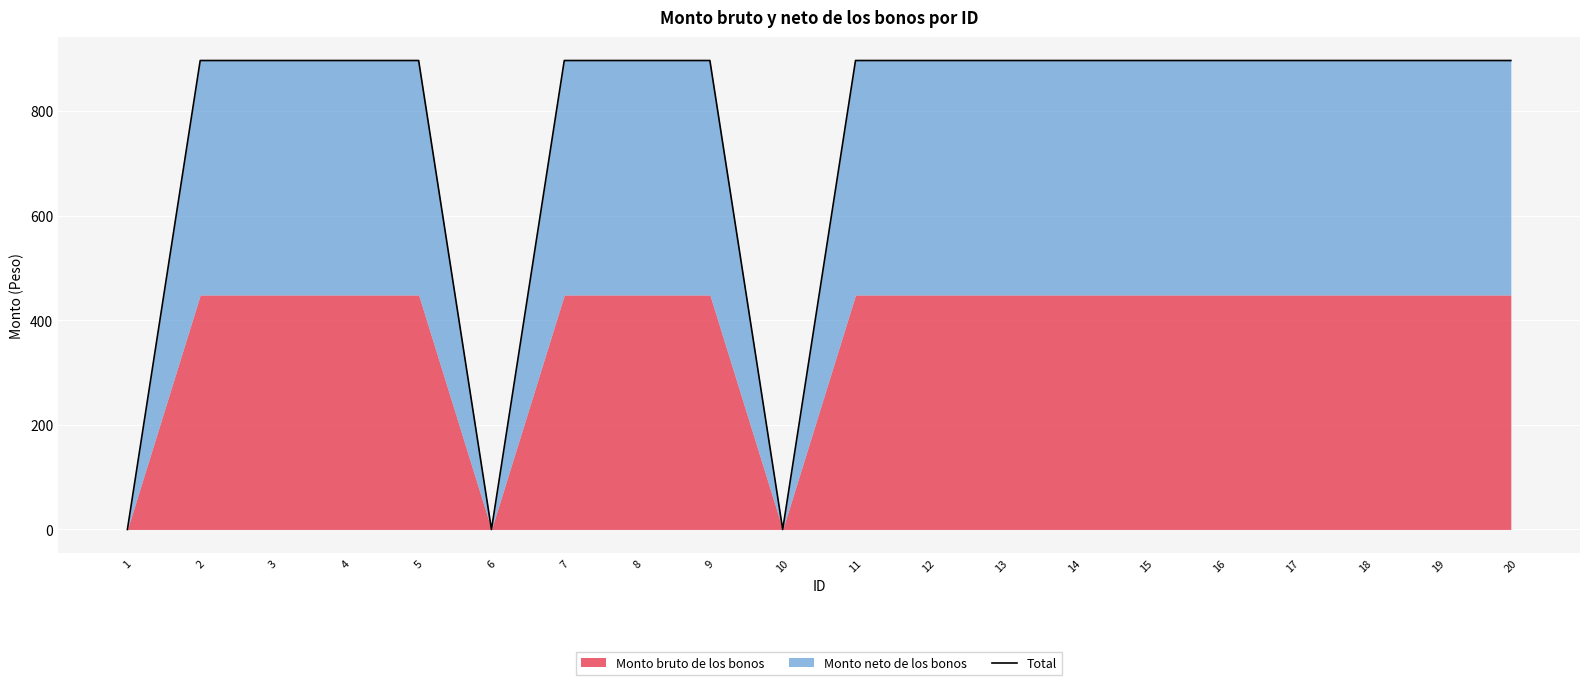

At which category does the data reach its first local valley?

6